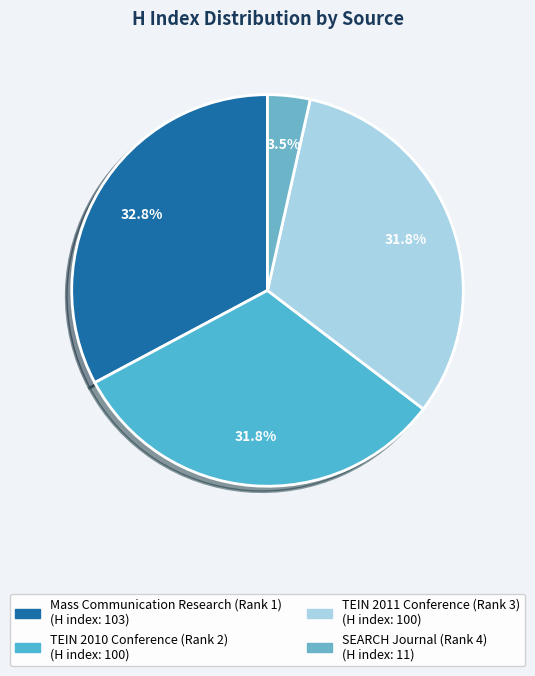

Combined, do SEARCH Journal (Rank 4) and TEIN 2010 Conference (Rank 2) account for over 50%?

No